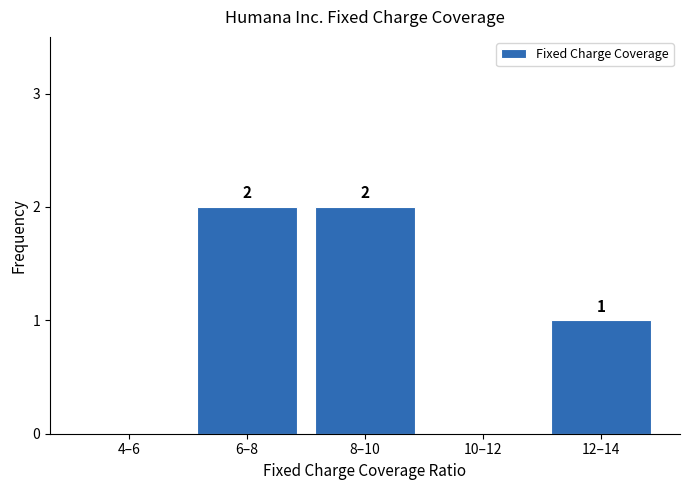

Reading right to left, extract all data points from this chart.

12–14=1	10–12=0	8–10=2	6–8=2	4–6=0